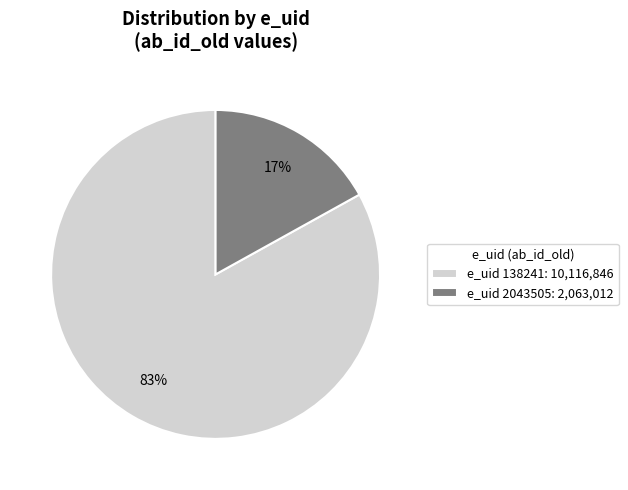

To the nearest percent, what is the difference between the largest and smallest slice percentages?

66%